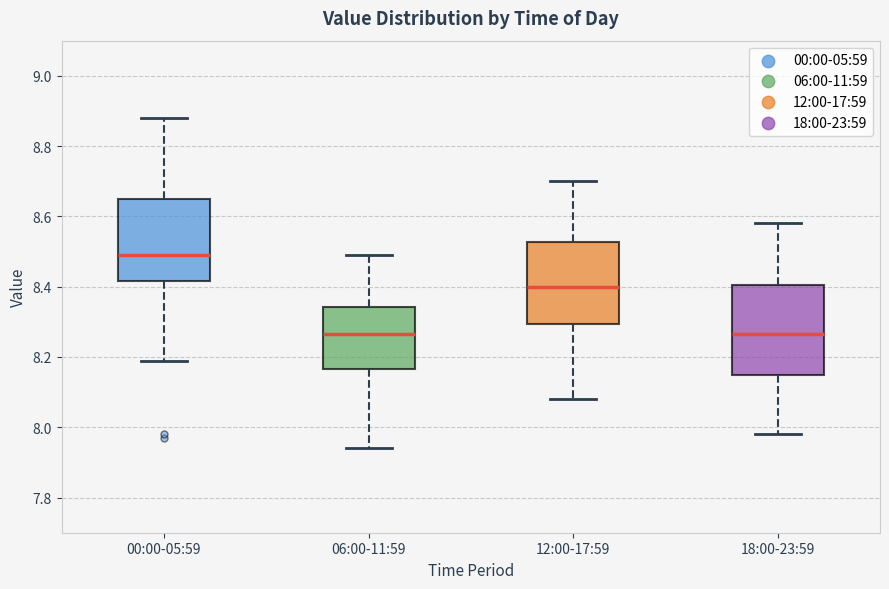

Reading left to right, transcribe this box plot: for each box, give where its median line is, the range the box spans, and where its two whiskers end, as read against the y-axis. The values are not printed on the chart, so give them approximately, as read against the axis.

00:00-05:59: median 8.50, box 8.42 to 8.66, whiskers 8.20 to 8.88
06:00-11:59: median 8.26, box 8.16 to 8.34, whiskers 7.94 to 8.50
12:00-17:59: median 8.40, box 8.30 to 8.52, whiskers 8.08 to 8.70
18:00-23:59: median 8.26, box 8.14 to 8.40, whiskers 7.98 to 8.58